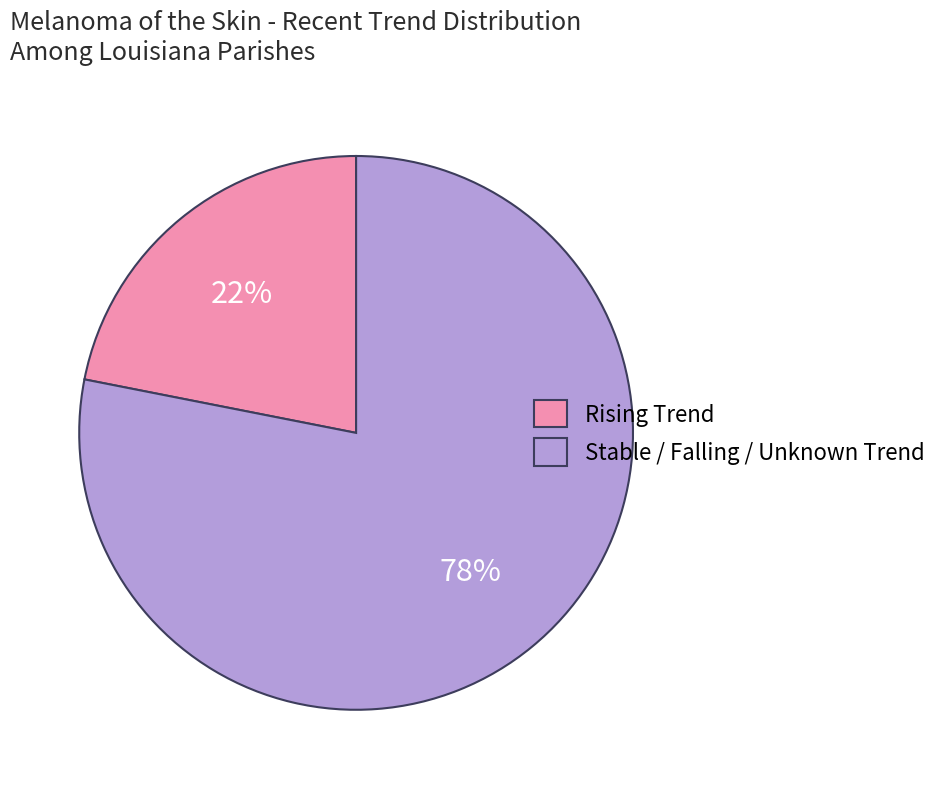

Which has a higher value, Stable / Falling / Unknown Trend or Rising Trend?

Stable / Falling / Unknown Trend